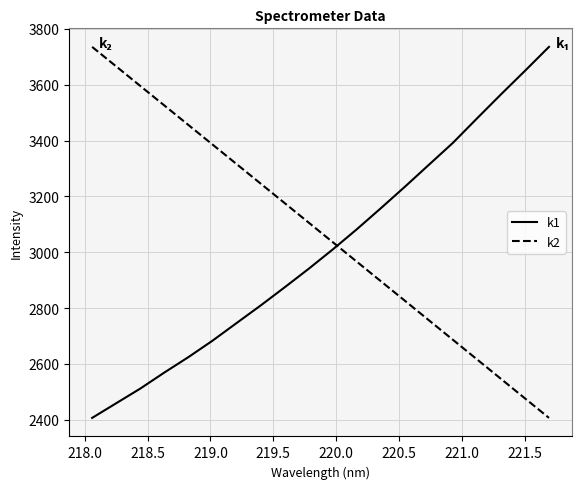

What is the greatest value displayed?

3735.6